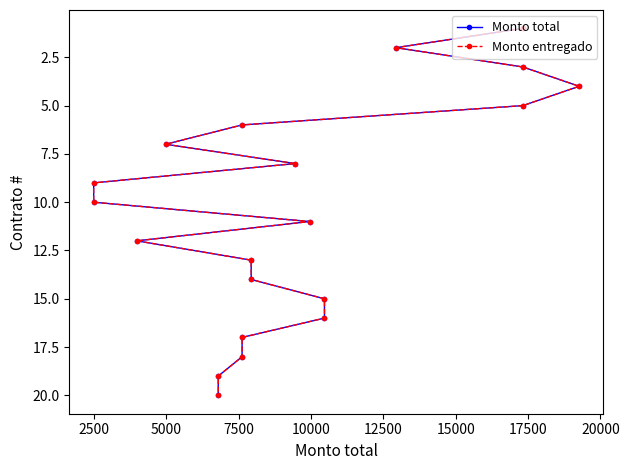

True or false: Monto total and Monto entregado cross at least once.

False